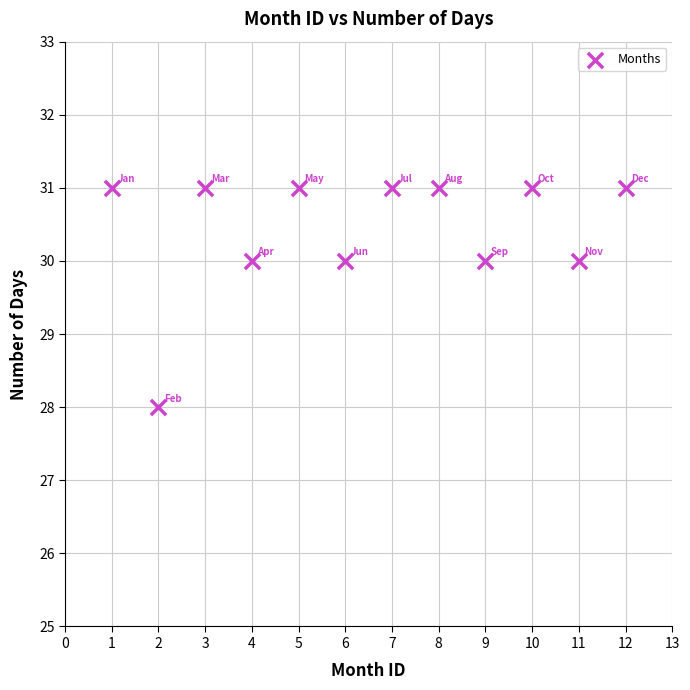

What is the range of Y values (max minus min)?

3